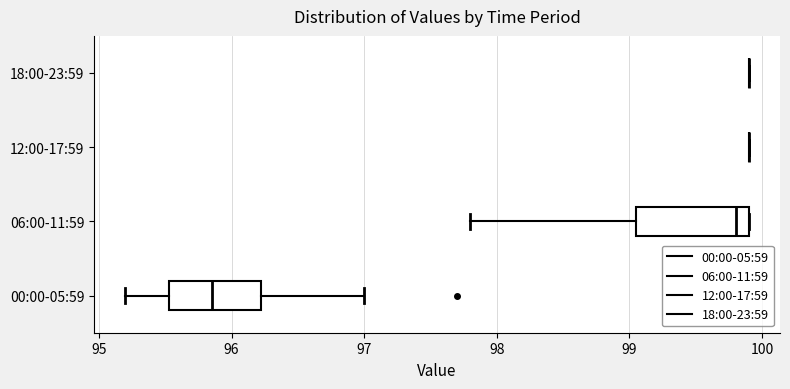

Reading bottom to top, transcribe this box plot: for each box, give where its median line is, the range the box spans, and where its two whiskers end, as read against the x-axis. The values are not printed on the chart, so give them approximately, as read against the axis.

00:00-05:59: median 95.9, box 95.5 to 96.2, whiskers 95.2 to 97.0
06:00-11:59: median 99.8, box 99.1 to 99.9, whiskers 97.8 to 99.9
12:00-17:59: box collapsed to a line at 99.9, whiskers 99.9 to 99.9
18:00-23:59: box collapsed to a line at 99.9, whiskers 99.9 to 99.9